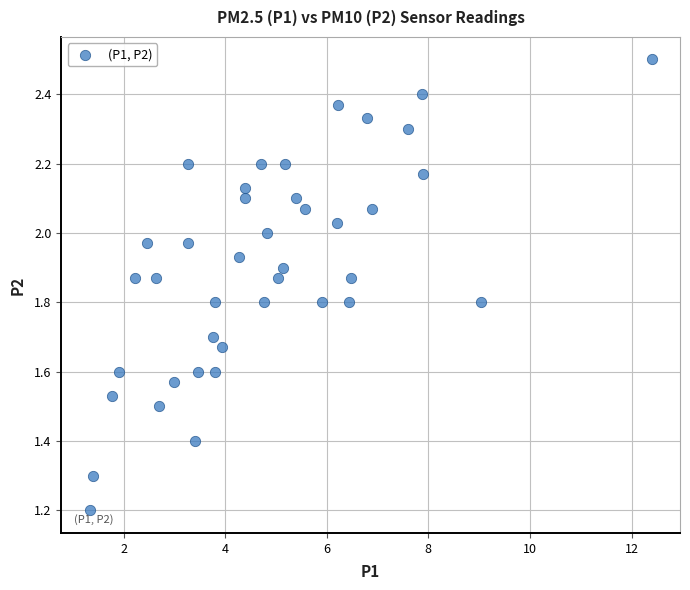

What Y value in the scatter plot is closest to 1?

1.2